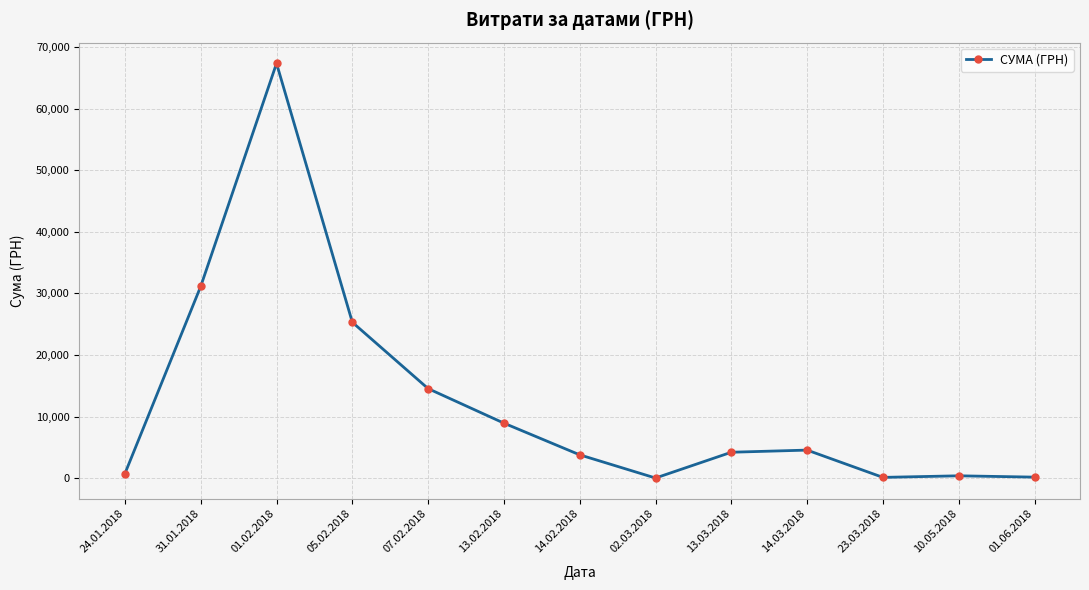

How many data points are less than 4218?

6